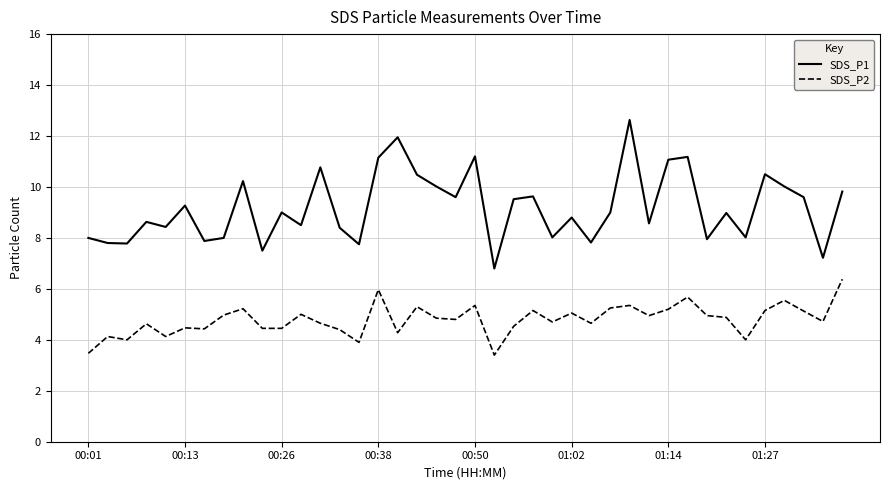

Is this an area chart (filled region under the line)?

No